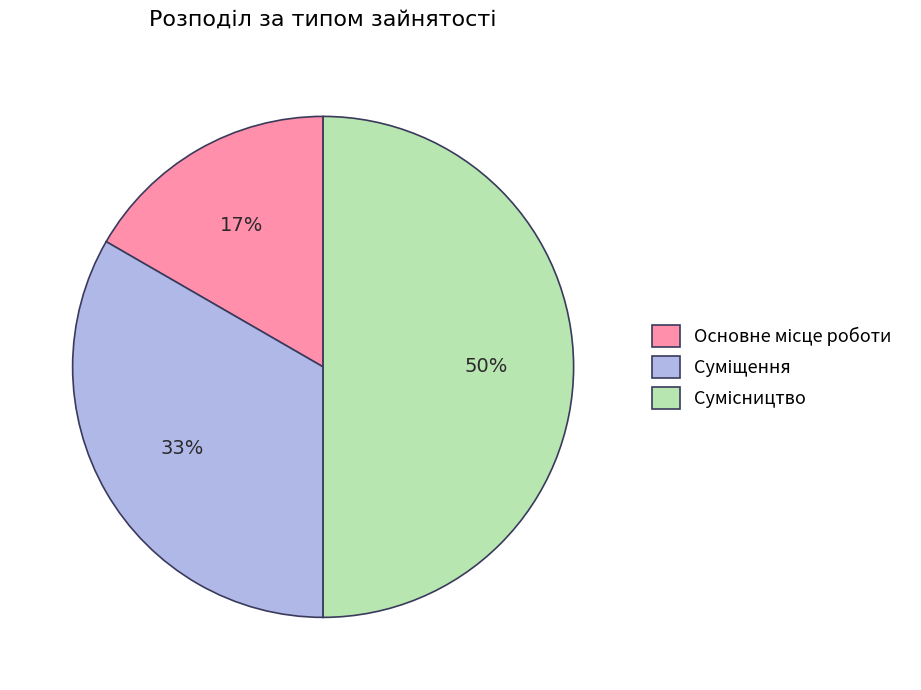

To the nearest percent, what is the average slice percentage?

33%